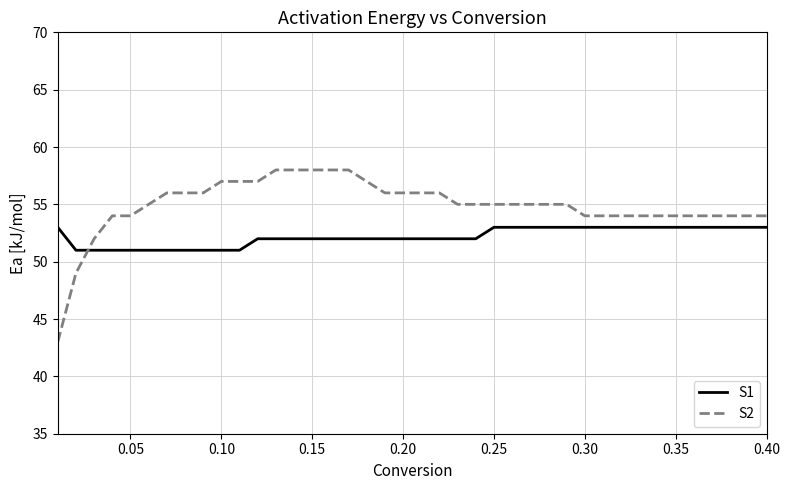

What are all the series names shown in the legend?

S1, S2